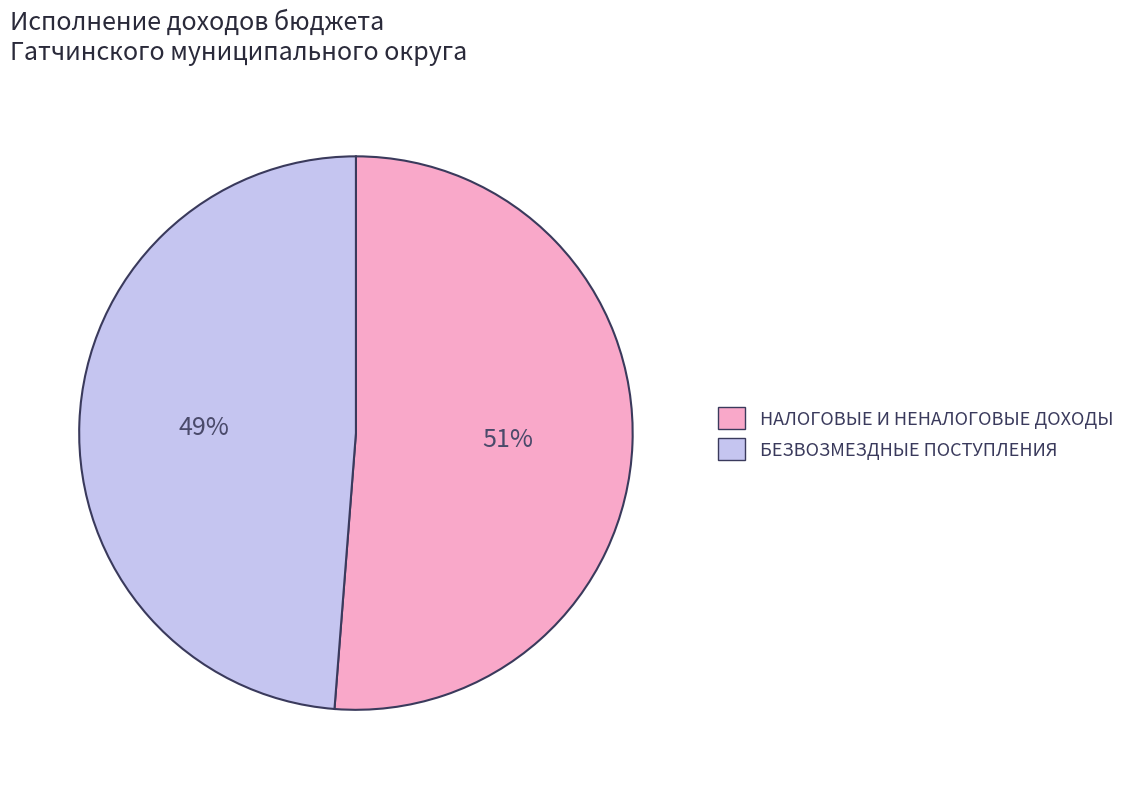

What percentage is the НАЛОГОВЫЕ И НЕНАЛОГОВЫЕ ДОХОДЫ slice, to the nearest percent?

51%